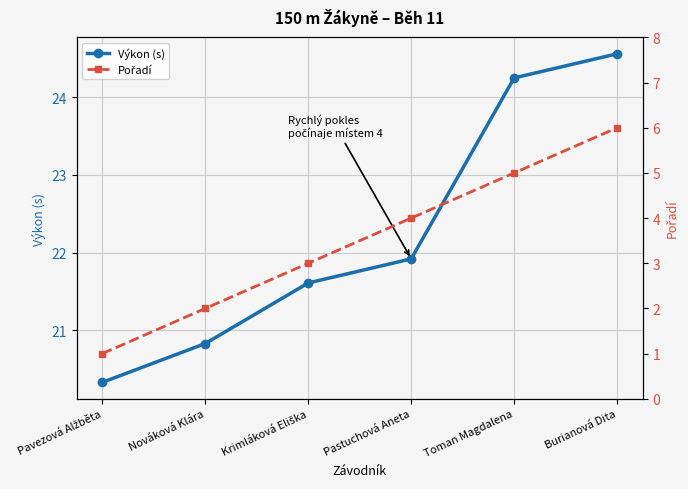

Reading left to right, transcribe all the data shown in this chart.

Výkon (s): 20.3	20.8	21.6	21.9	24.2	24.6
Pořadí: 1.0	2.0	3.0	4.0	5.0	6.0